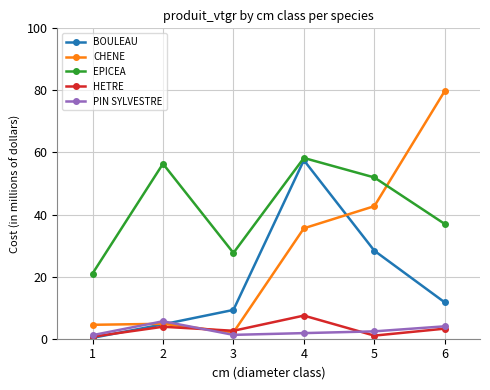

True or false: CHENE has a value of 2.0 at 3.

True